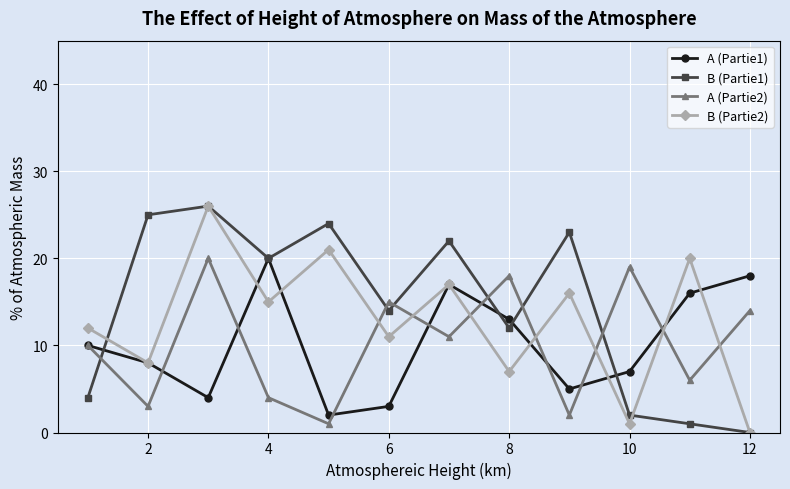

True or false: A (Partie2) has more than 0 interior local peaks.

True